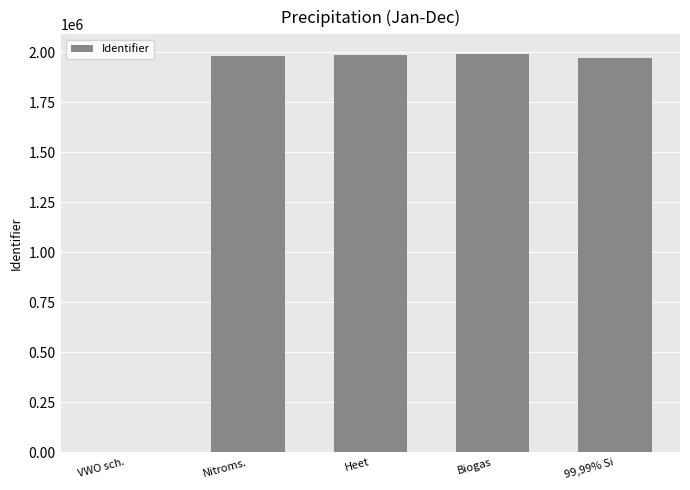

What is the maximum value shown in the chart?

1989534